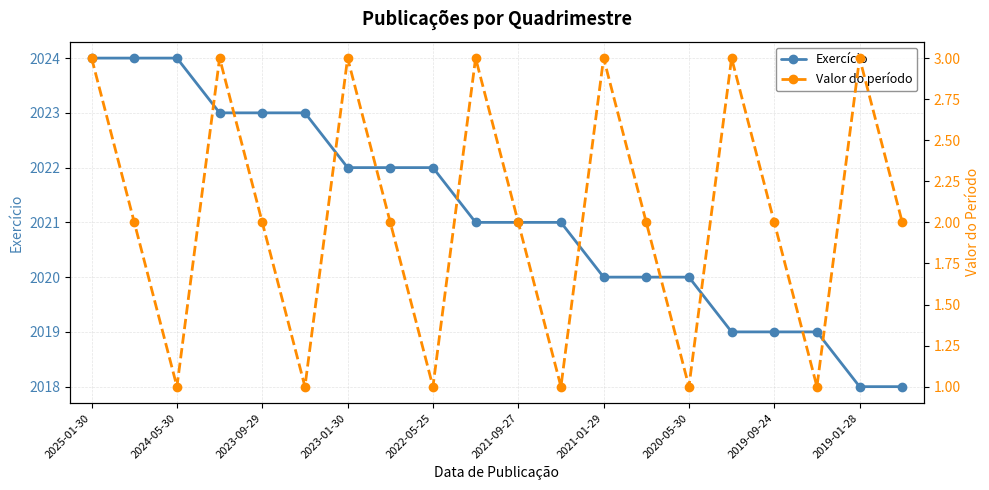

What is the greatest value displayed?

2024